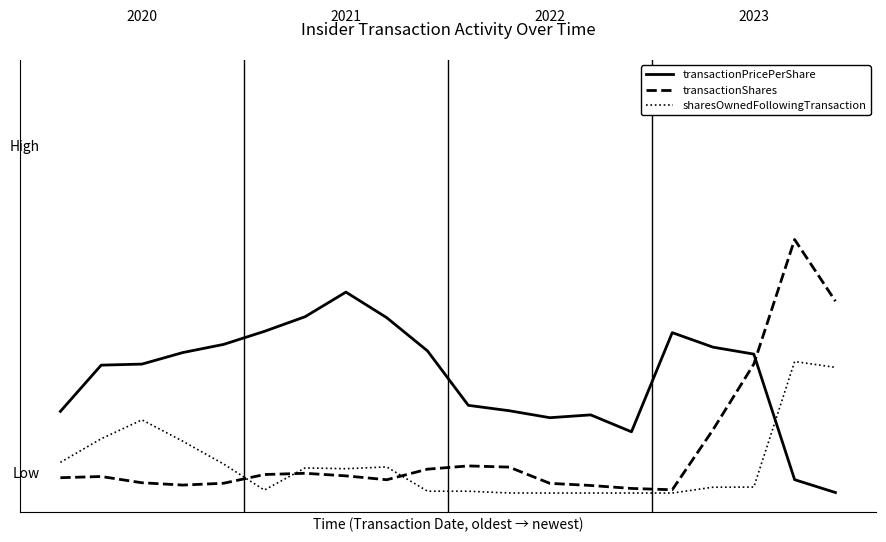

Does the chart display data point markers on the line(s)?

No